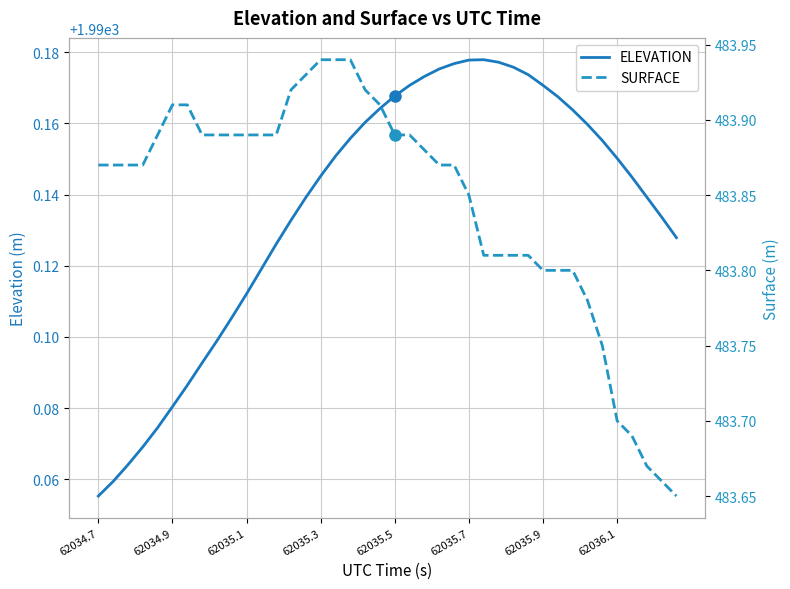

The ELEVATION series shows 1990.2 at 22. True or false?

True